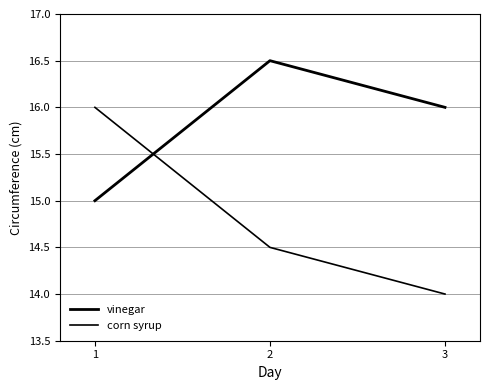

What is the value of the corn syrup point at the 1st from the left?

16.0